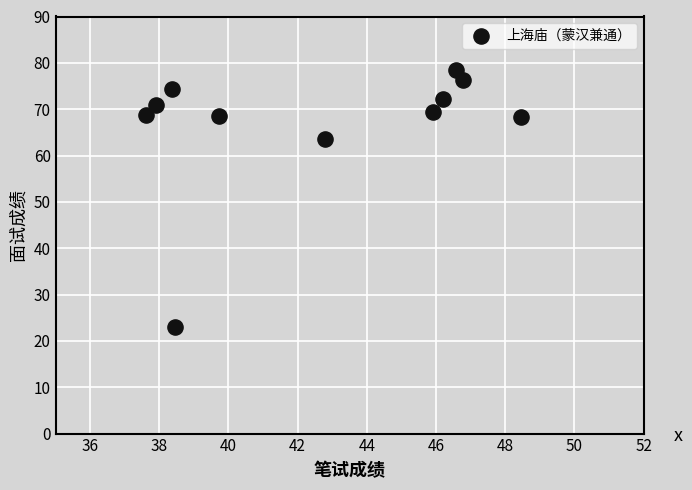

What Y value in the scatter plot is closest to 50?

63.6